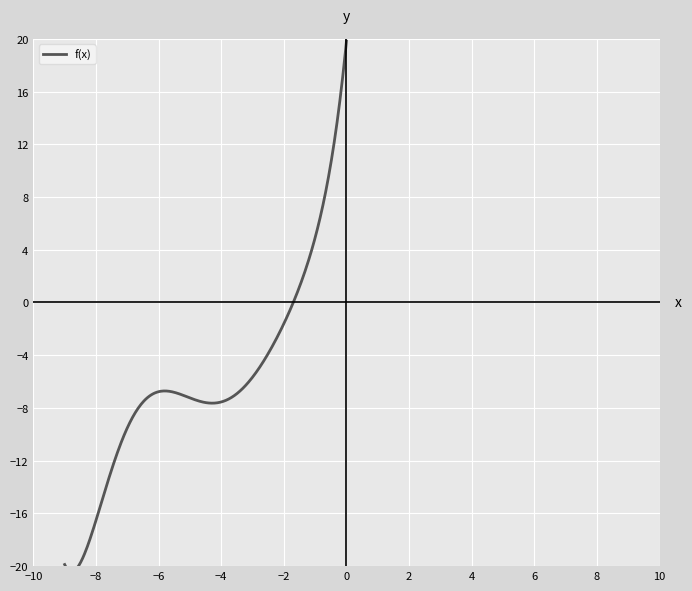

Count the number of values greater than -6.

4